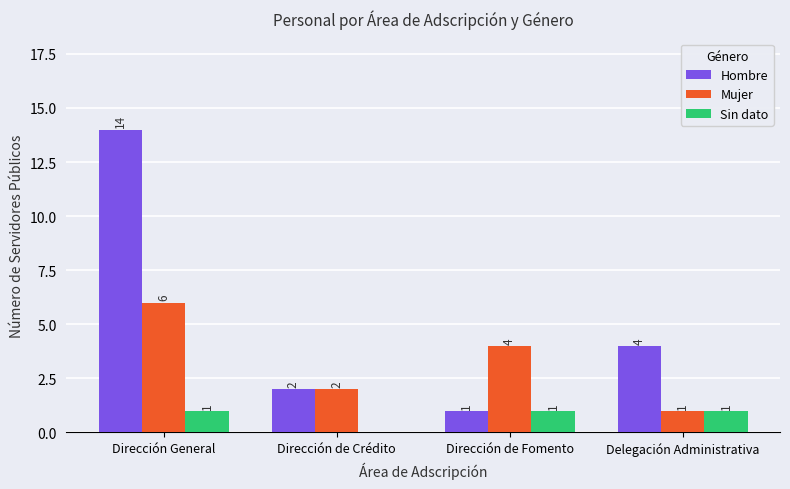

Which series has the largest range (max minus min)?

Hombre